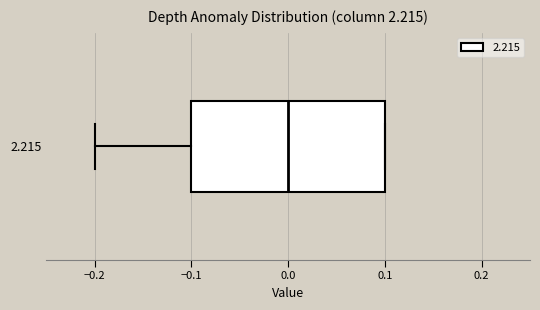

Where is the right edge of the box at y = 2.215 on the x-axis? The values are not printed on the chart, so give them approximately, as read against the axis.

0.1